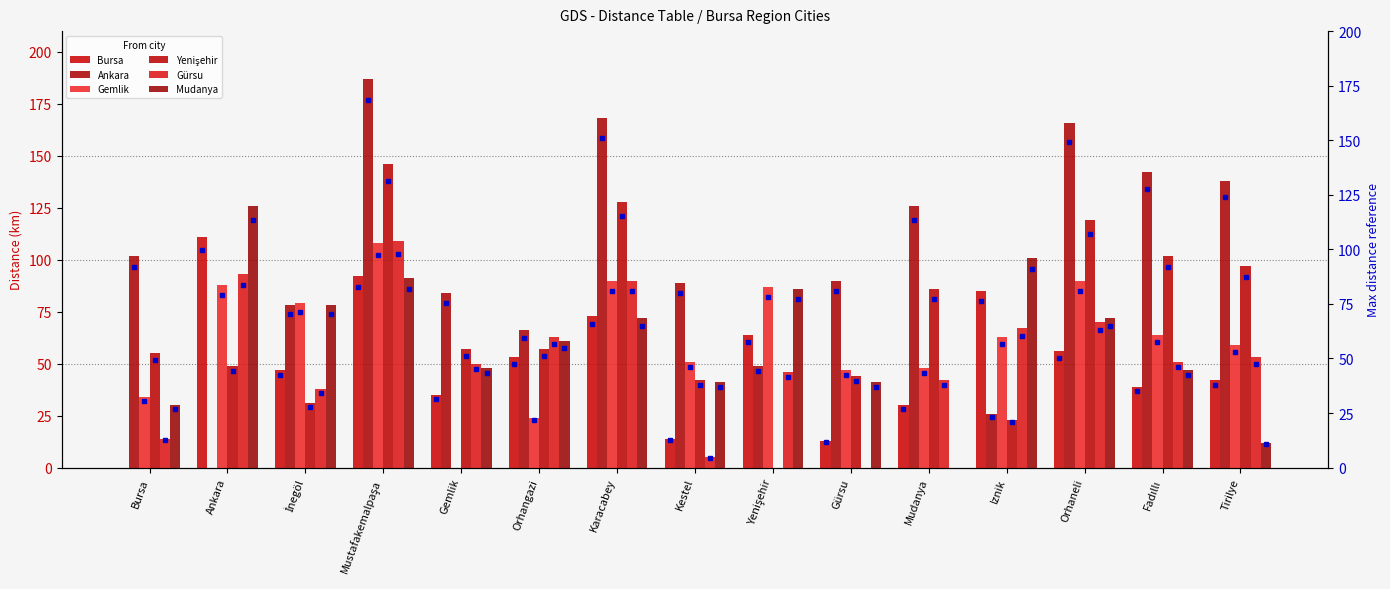

What is the value of the Gürsu bar at the 7th from the left?

90